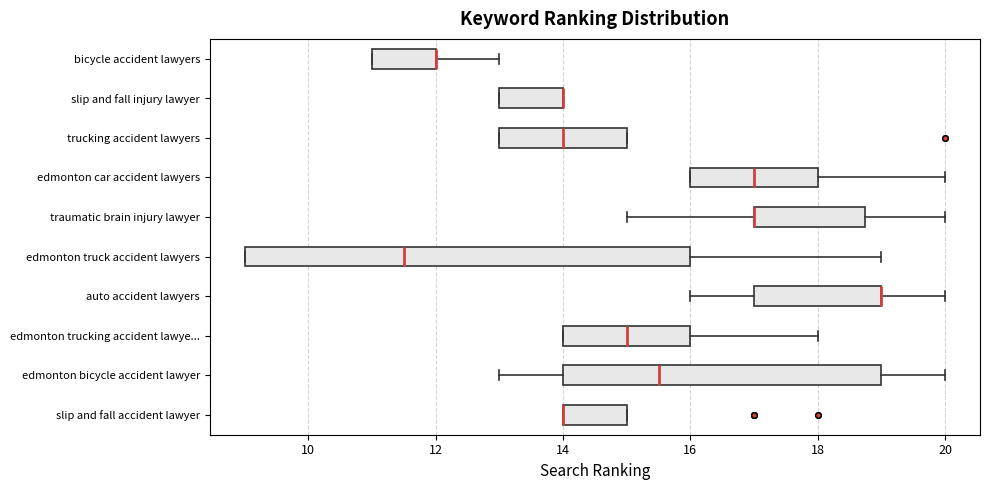

Reading bottom to top, transcribe this box plot: for each box, give where its median line is, the range the box spans, and where its two whiskers end, as read against the x-axis. The values are not printed on the chart, so give them approximately, as read against the axis.

slip and fall accident lawyer: median 14.0 (drawn on the box's left edge), box 14.0 to 15.0, whiskers 14.0 to 15.0
edmonton bicycle accident lawyer: median 15.6, box 14.0 to 19.0, whiskers 13.0 to 20.0
edmonton trucking accident lawye...: median 15.0, box 14.0 to 16.0, whiskers 14.0 to 18.0
auto accident lawyers: median 19.0 (drawn on the box's right edge), box 17.0 to 19.0, whiskers 16.0 to 20.0
edmonton truck accident lawyers: median 11.6, box 9.0 to 16.0, whiskers 9.0 to 19.0
traumatic brain injury lawyer: median 17.0 (drawn on the box's left edge), box 17.0 to 18.8, whiskers 15.0 to 20.0
edmonton car accident lawyers: median 17.0, box 16.0 to 18.0, whiskers 16.0 to 20.0
trucking accident lawyers: median 14.0, box 13.0 to 15.0, whiskers 13.0 to 15.0
slip and fall injury lawyer: median 14.0 (drawn on the box's right edge), box 13.0 to 14.0, whiskers 13.0 to 14.0
bicycle accident lawyers: median 12.0 (drawn on the box's right edge), box 11.0 to 12.0, whiskers 11.0 to 13.0